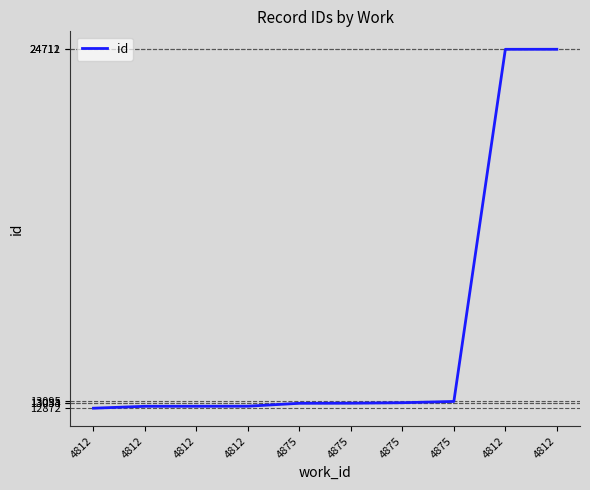

How many lines are shown in the chart?

1